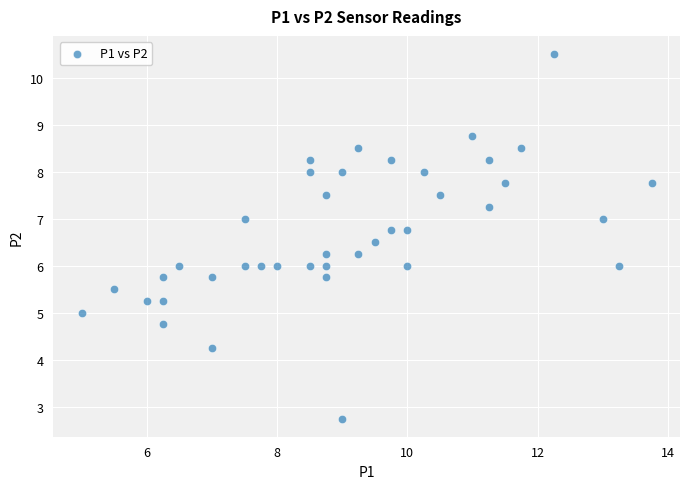

What is the range of X values (max minus min)?

8.8